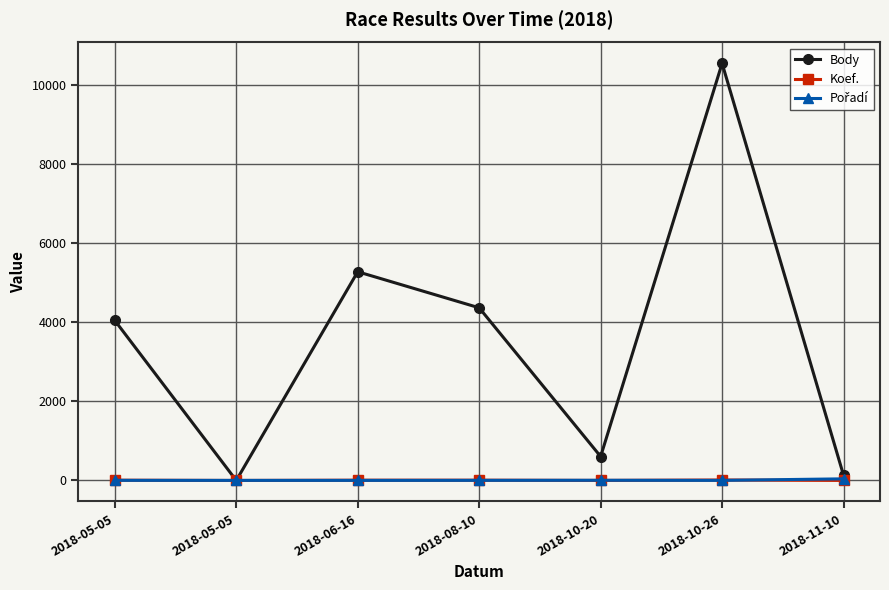

What is the value of the Body point at the 5th from the left?

606